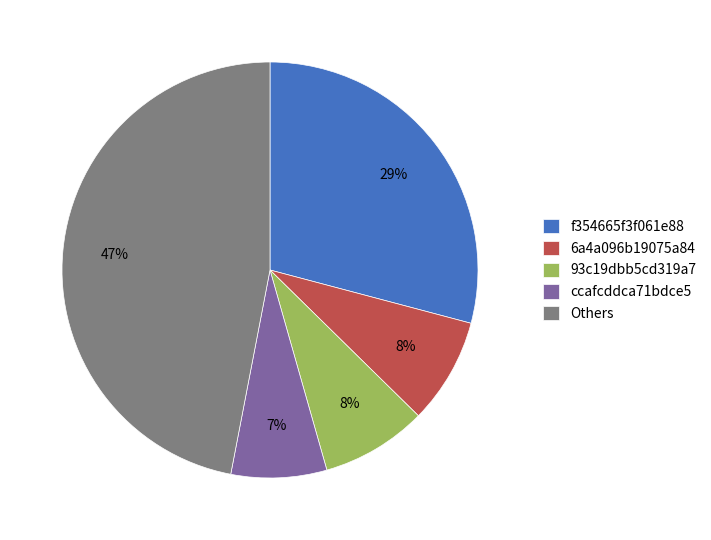

True or false: f354665f3f061e88 accounts for 43% of the total.

False